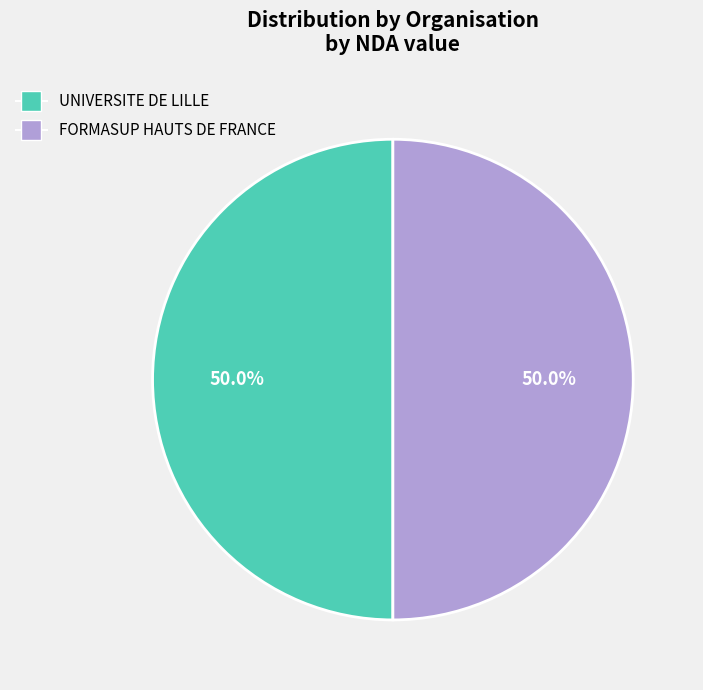

Do UNIVERSITE DE LILLE and FORMASUP HAUTS DE FRANCE together represent more than half of the pie?

Yes